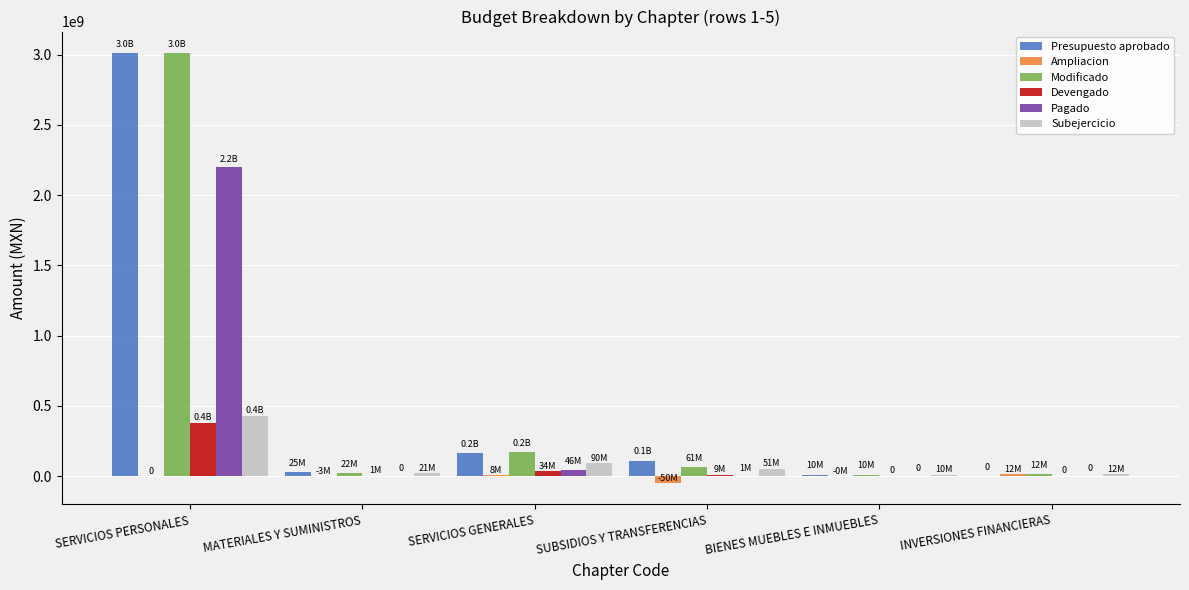

Between SERVICIOS PERSONALES and MATERIALES Y SUMINISTROS, which series saw the biggest shift?

Modificado